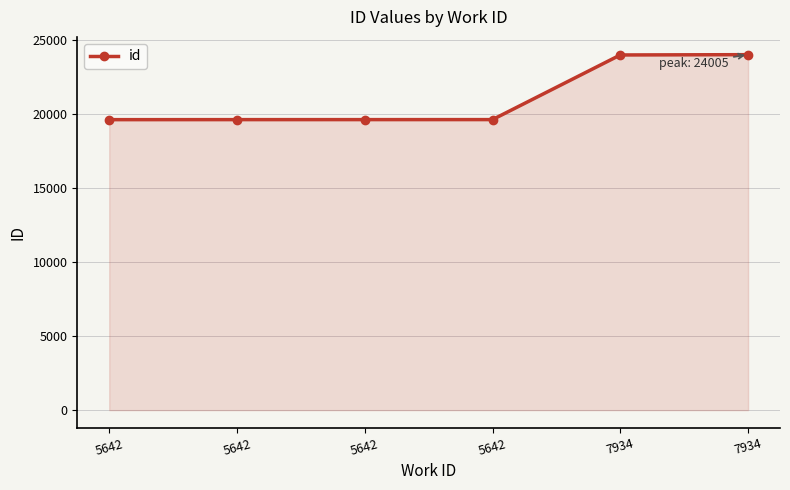

Does the chart have visible grid lines?

Yes